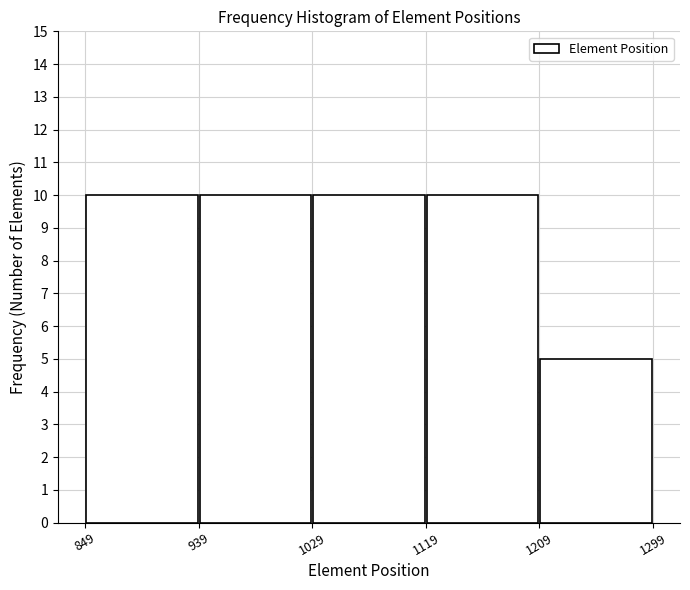

Reading left to right, transcribe this chart: for each bar, give the range it covers on the x-axis and its height. The values are not printed on the chart, so give them approximately, as read against the axis.

849 to 939: 10
939 to 1029: 10
1029 to 1119: 10
1119 to 1209: 10
1209 to 1299: 5